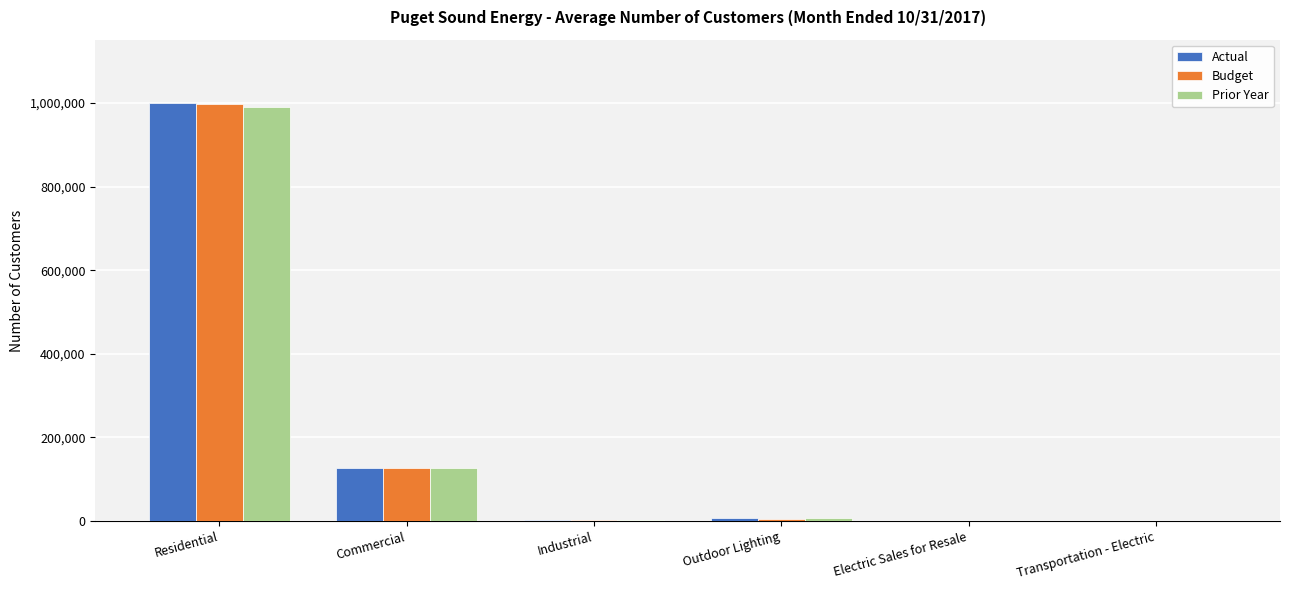

Is the value of Actual at Commercial greater than the value of Prior Year at Industrial?

Yes